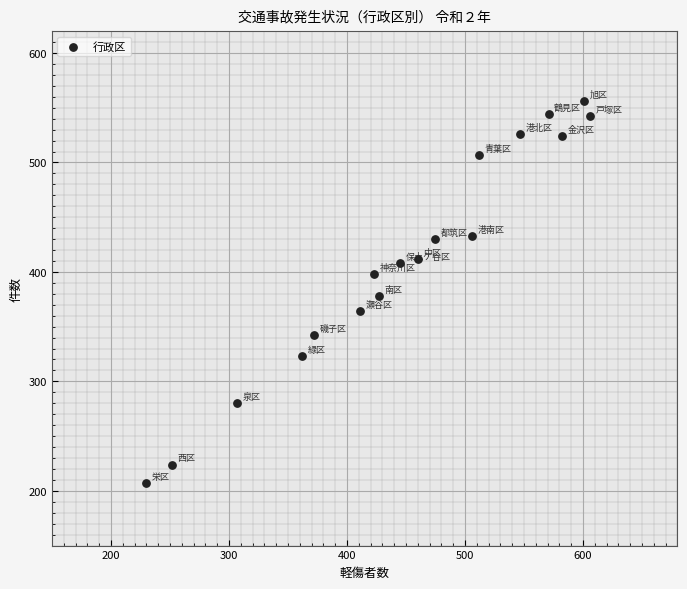

What is the range of Y values (max minus min)?

349